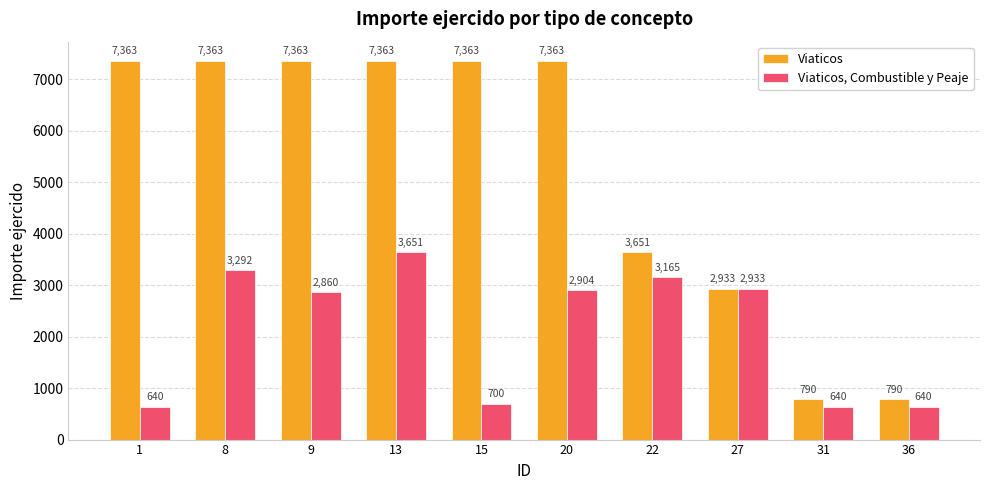

What are all the series names shown in the legend?

Viaticos, Viaticos, Combustible y Peaje